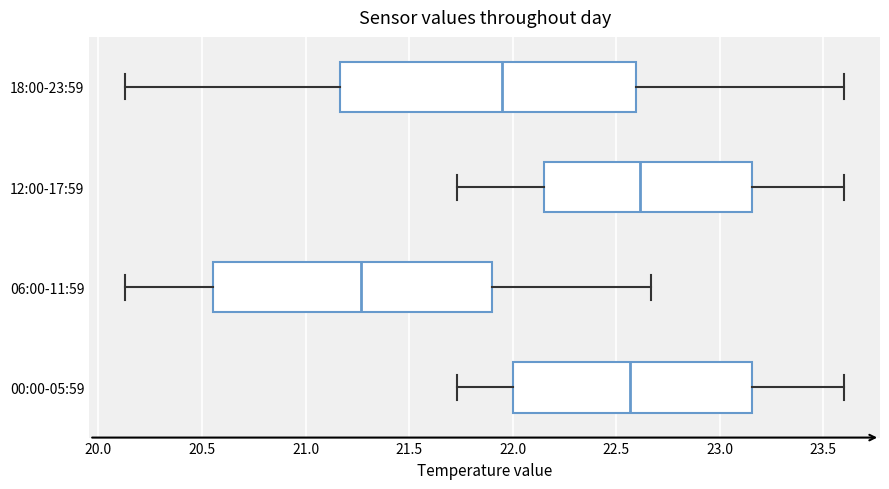

Where is the left edge of the box for 12:00-17:59 on the x-axis? The values are not printed on the chart, so give them approximately, as read against the axis.

22.15